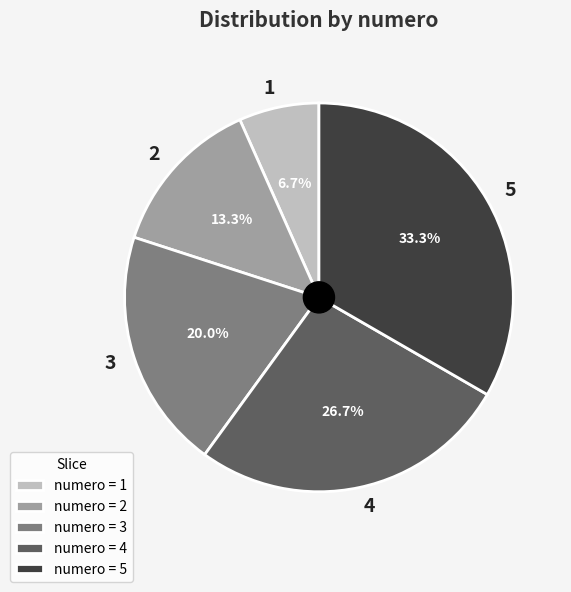

Approximately how many times larger is the value at numero = 3 compared to numero = 2?

1.5